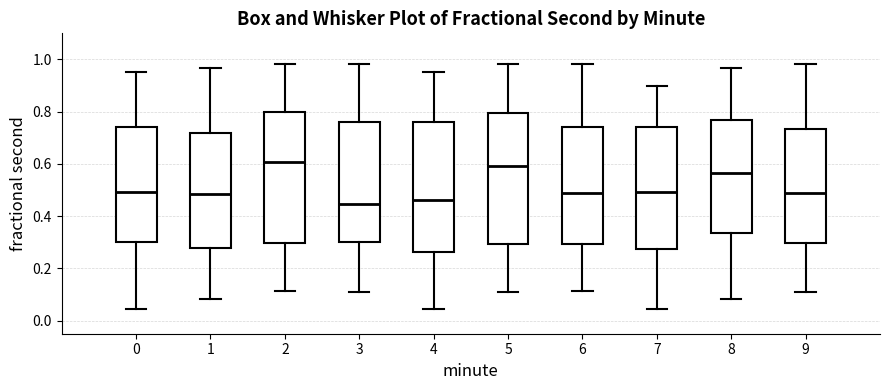

Where is the upper edge of the box at x = 9 on the y-axis? The values are not printed on the chart, so give them approximately, as read against the axis.

0.74